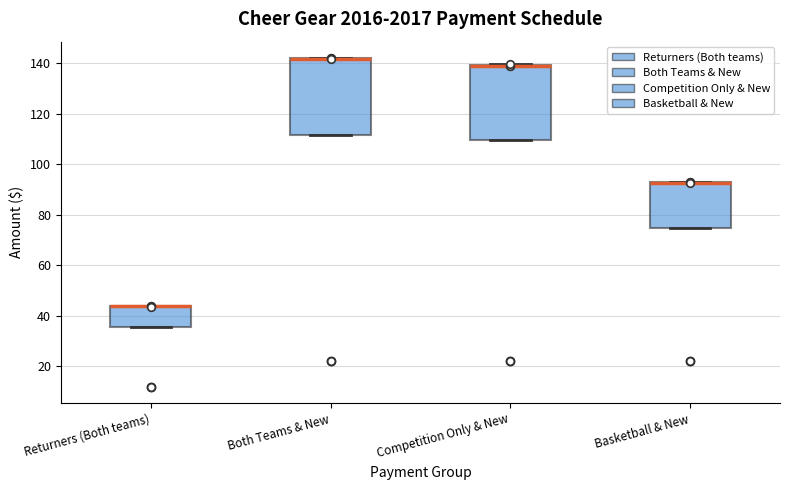

Where is the lower edge of the box for Both Teams & New on the y-axis? The values are not printed on the chart, so give them approximately, as read against the axis.

112